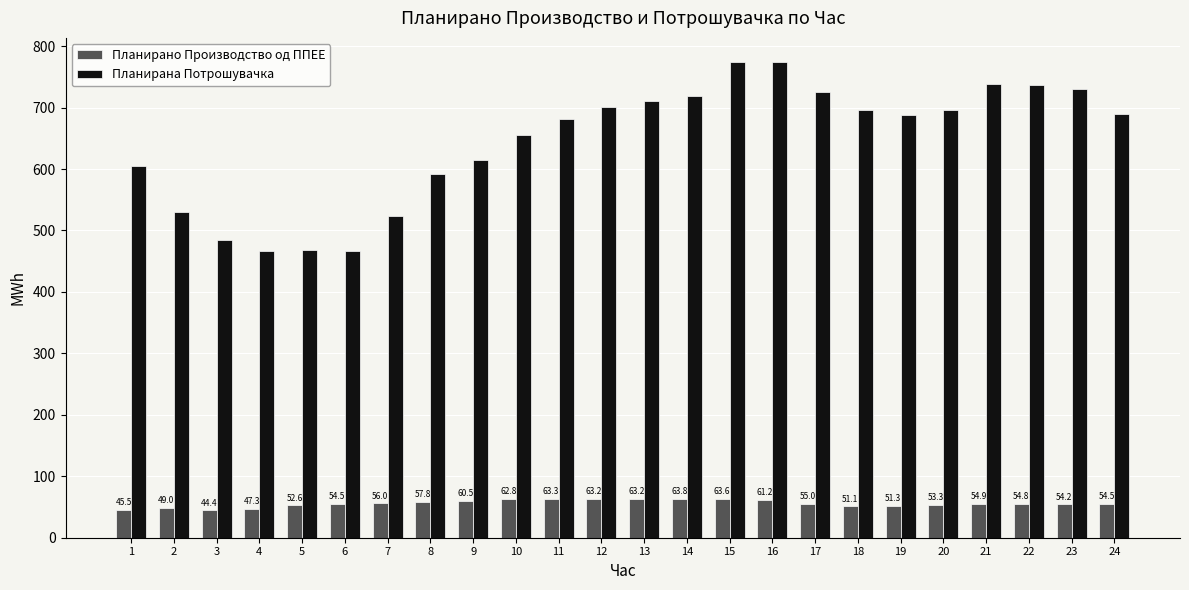

How many bars are there in total?

48